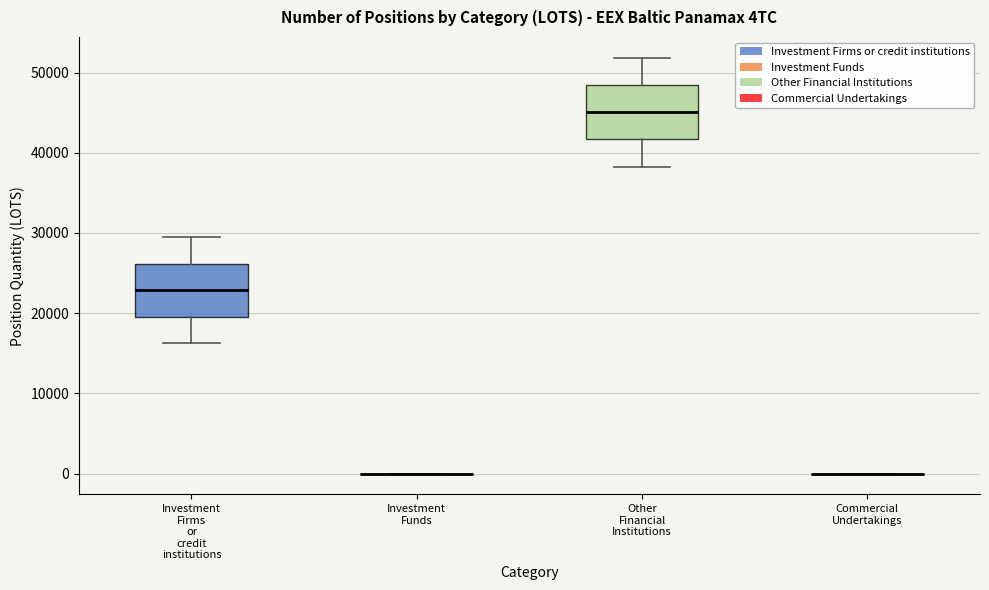

Reading left to right, read every box against the y-axis: the position of its median line, the range the box covers, and the ends of its whiskers. The values are not printed on the chart, so give them approximately, as read against the axis.

Investment Firms or credit institutions: median 23000, box 20000 to 26000, whiskers 16000 to 29000
Investment Funds: box collapsed to a line at 0, whiskers 0 to 0
Other Financial Institutions: median 45000, box 42000 to 48000, whiskers 38000 to 52000
Commercial Undertakings: box collapsed to a line at 0, whiskers 0 to 0